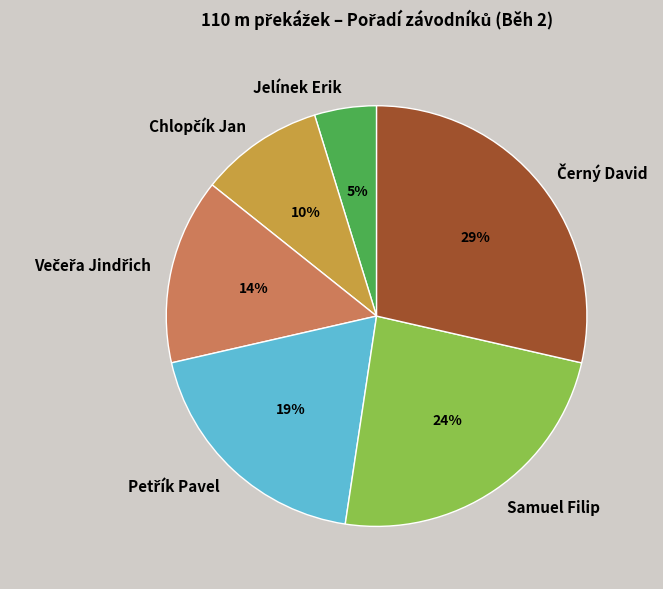

Is there any slice that represents more than half of the pie?

No